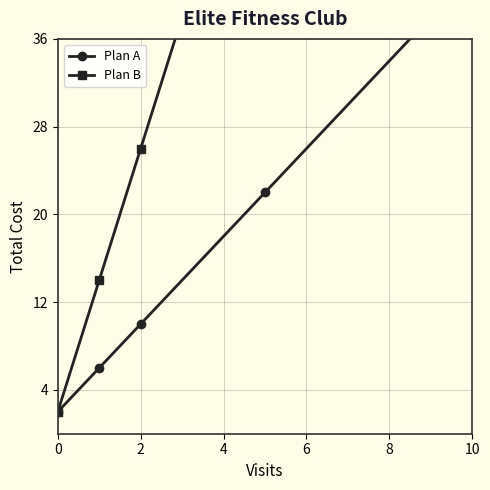

How many distinct data groups are displayed?

2